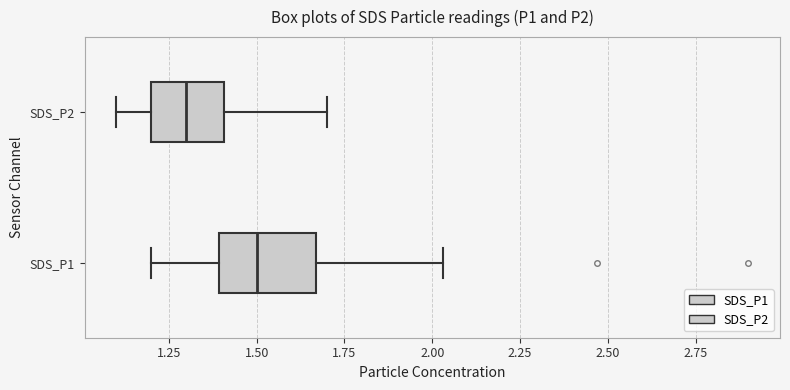

Which box is the widest, from its left edge to its right edge?

SDS_P1